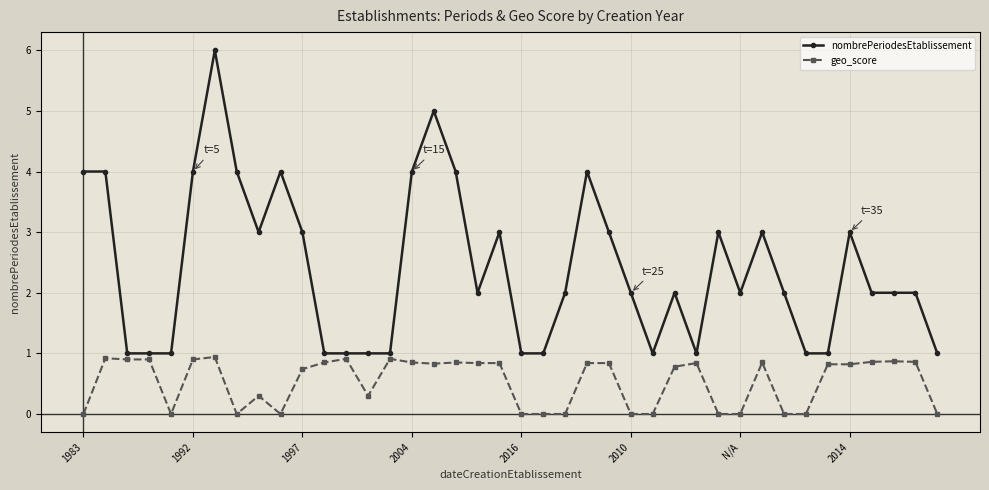

How many lines are shown in the chart?

2